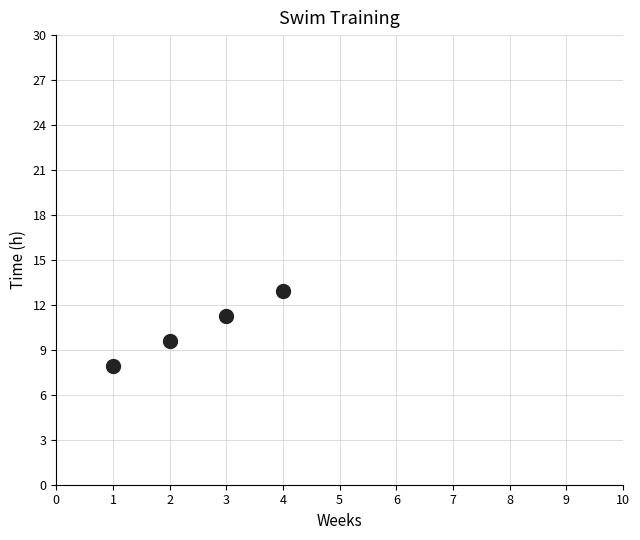

What is the range of Y values (max minus min)?

5.0